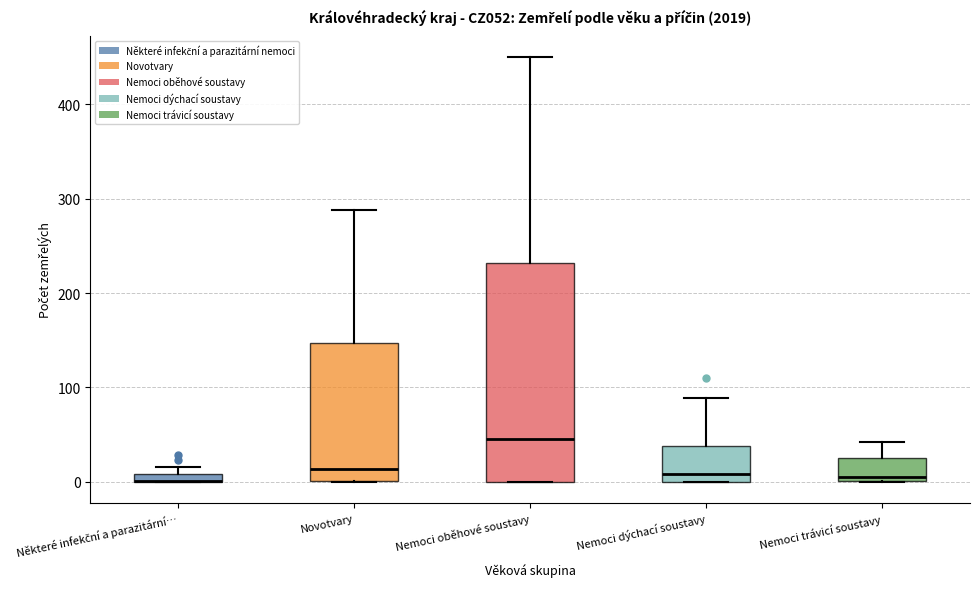

Comparing the boxes themselves (not the whiskers), which one is the tallest?

Nemoci oběhové soustavy